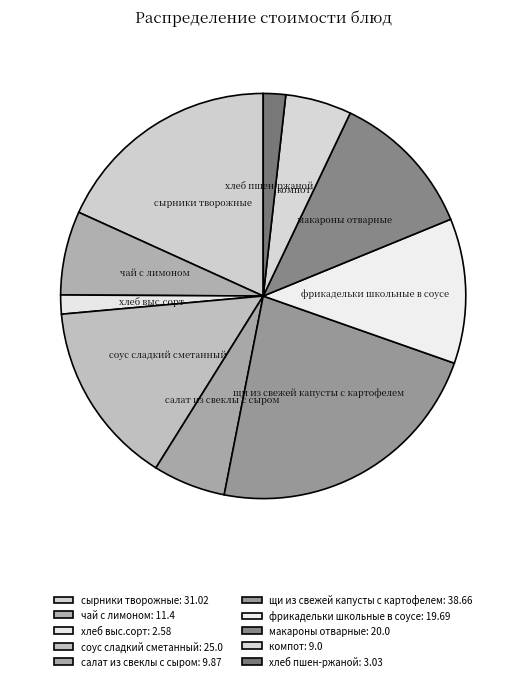

How many slices are in this pie chart?

10